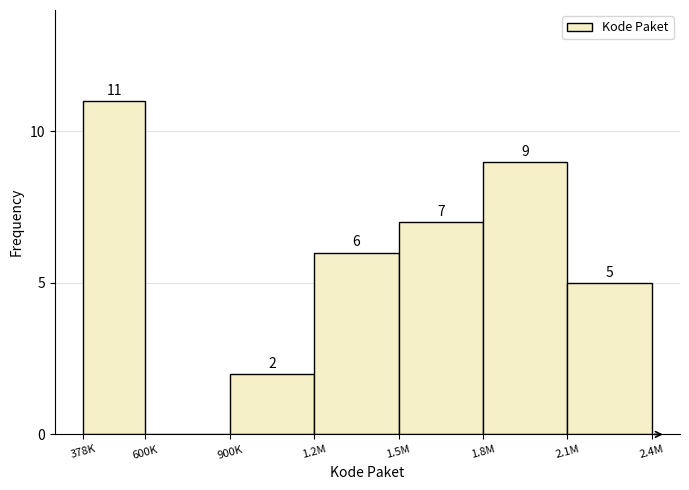

Reading left to right, extract all data points from this chart.

378K=11	600K=0	900K=2	1.2M=6	1.5M=7	1.8M=9	2.1M=5